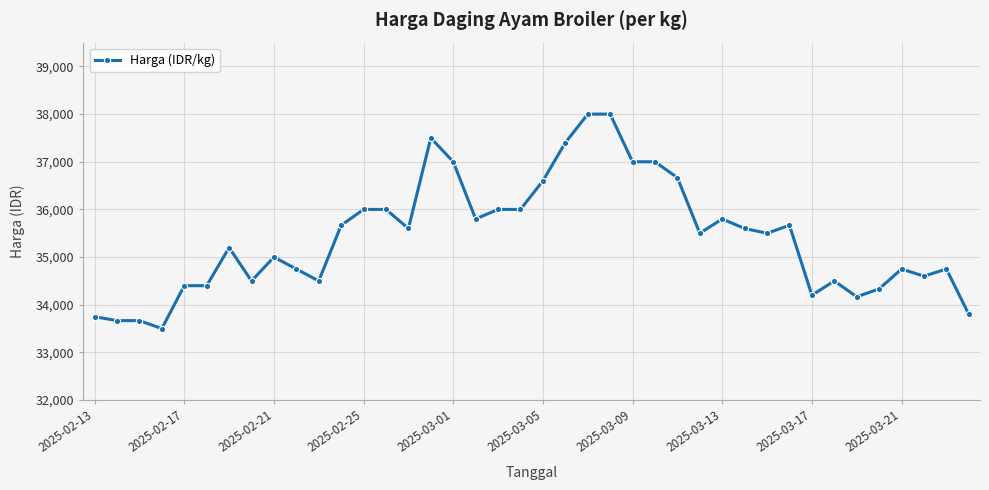

True or false: the data has more than 2 interior local peaks.

True